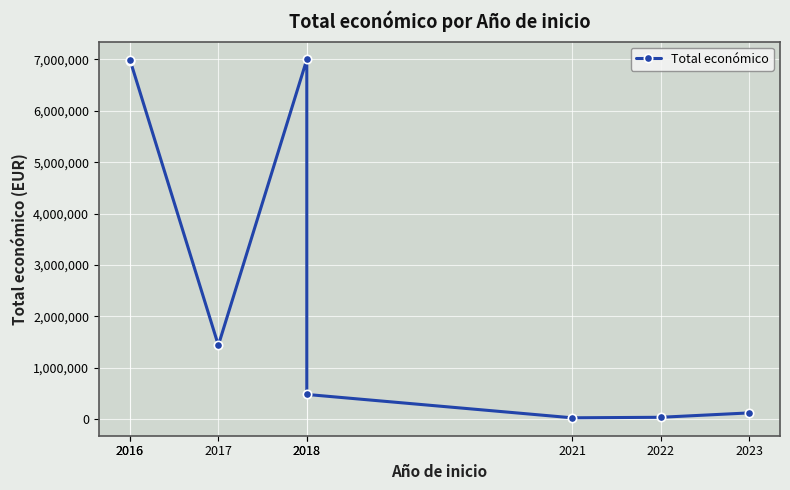

What is the difference between the values at 2022 and 2023?

85021